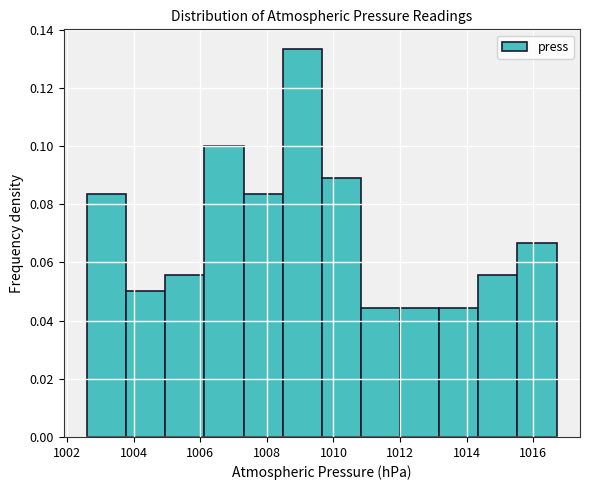

How tall is the bar that spans 1003.8 to 1005.0 on the x-axis? Neither the bar edges nor the heights are printed on the chart, so give them approximately, as read against the axes.

0.050